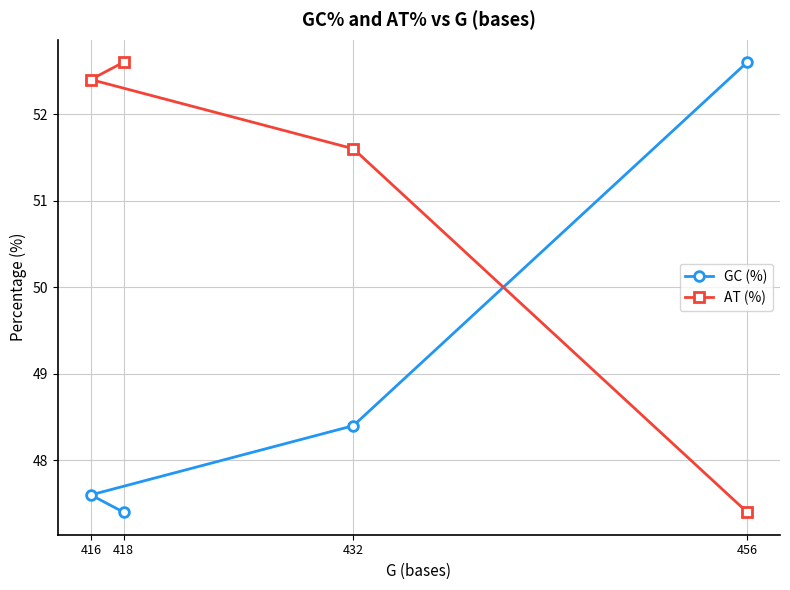

True or false: GC (%) has a value of 82.9 at 416.

False